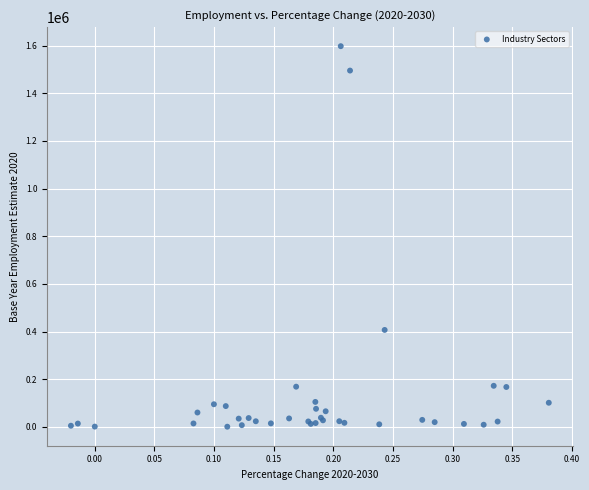

What Y value in the scatter plot is closest to 799250?

406900